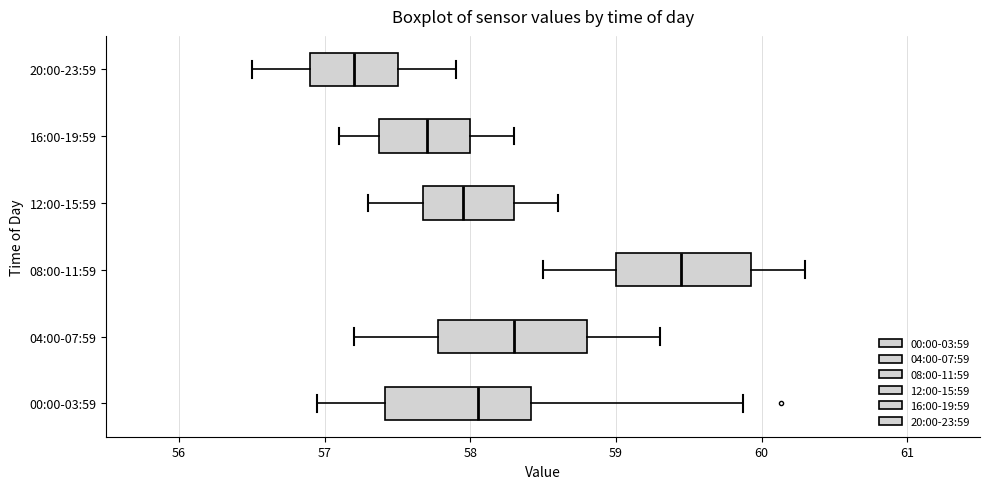

Where does the median line of the box for 04:00-07:59 sit on the x-axis? The values are not printed on the chart, so give them approximately, as read against the axis.

58.3